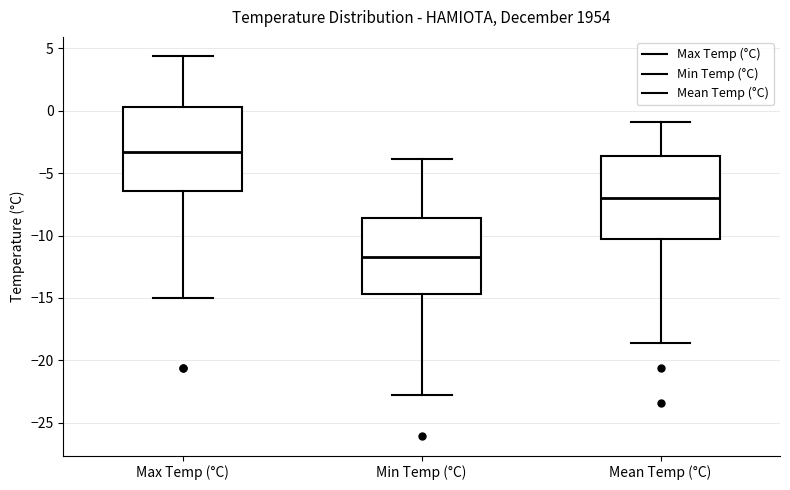

Which box has the lowest median line?

Min Temp (°C)